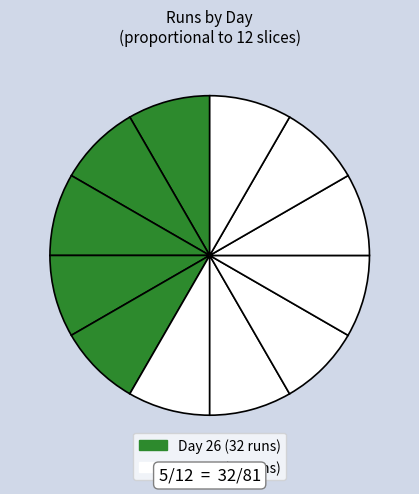

Count the number of slices in the pie.

12